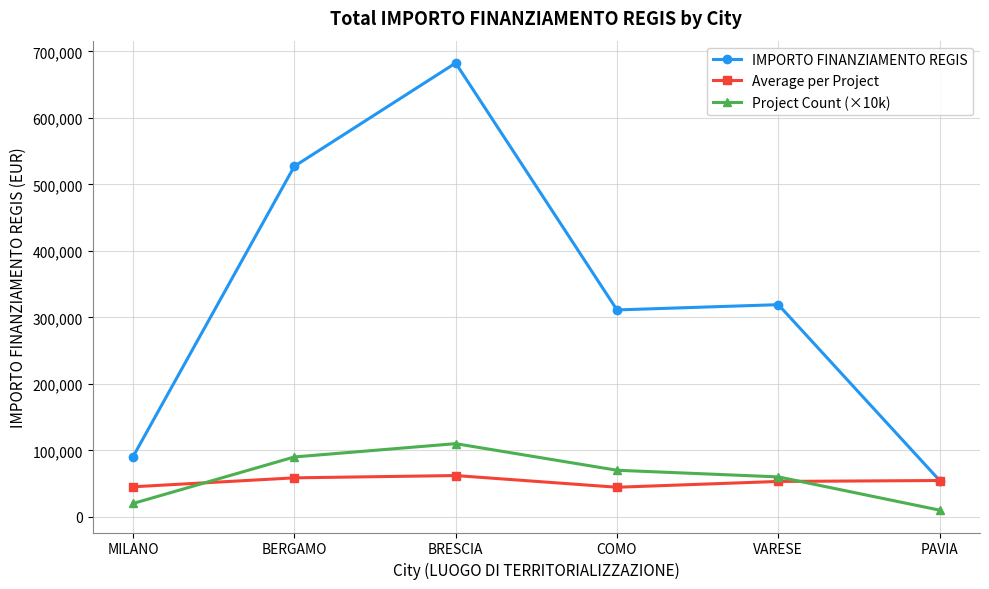

Which category has the highest value across all series?

BRESCIA